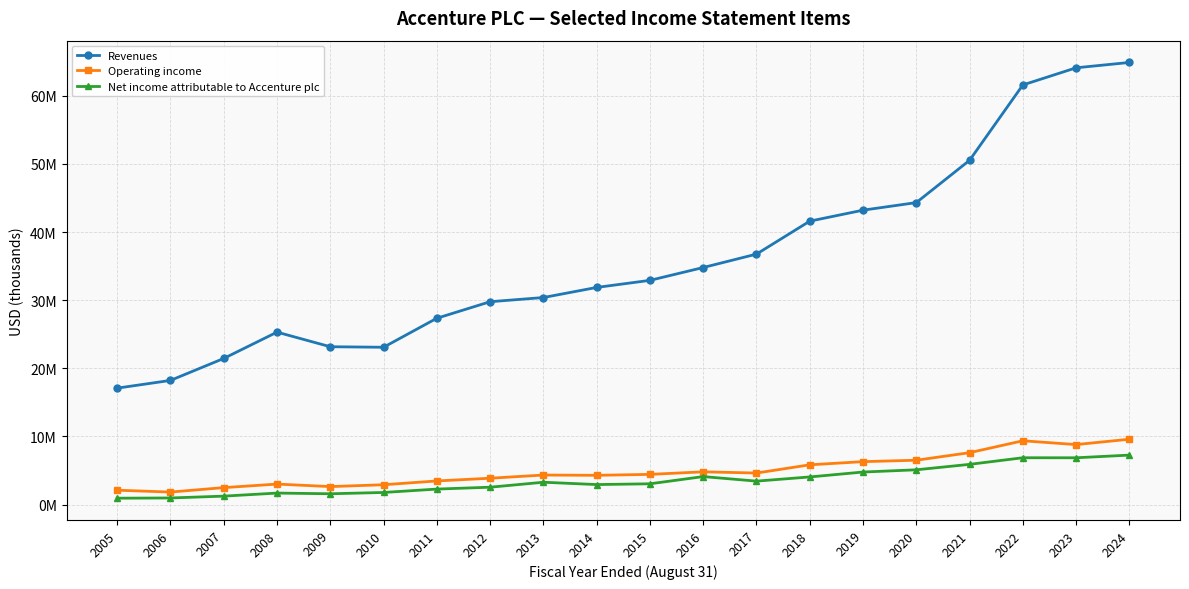

What value does the Revenues series have at 2012, to the nearest 10?

29777980